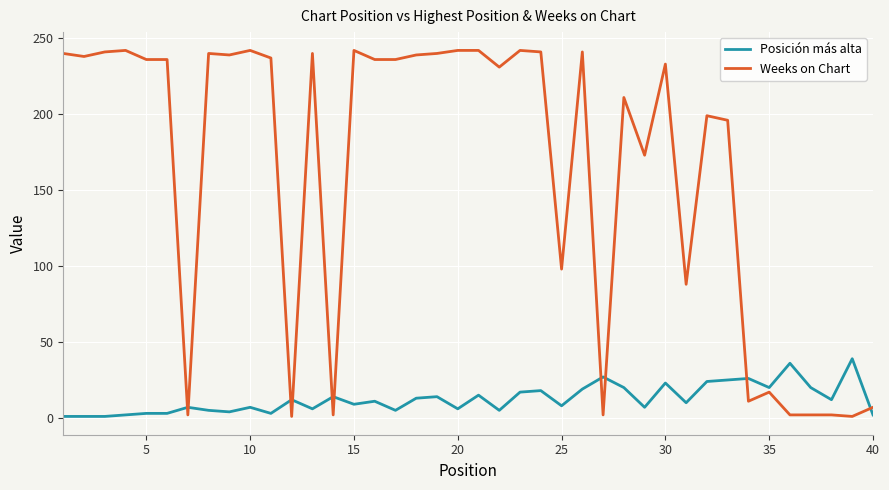

What are all the series names shown in the legend?

Posición más alta, Weeks on Chart